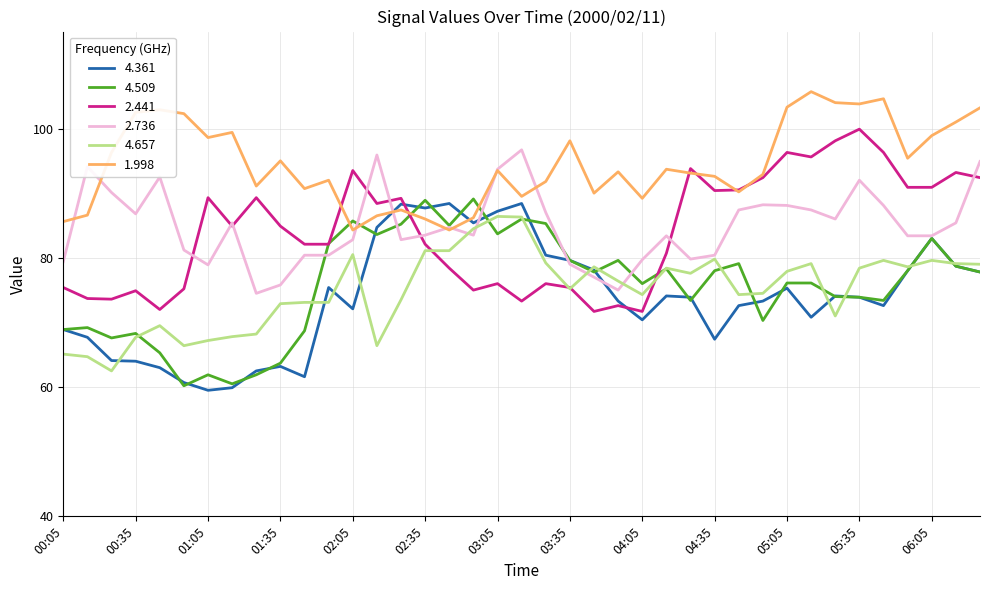

Which series has the largest total across all categories?

1.998